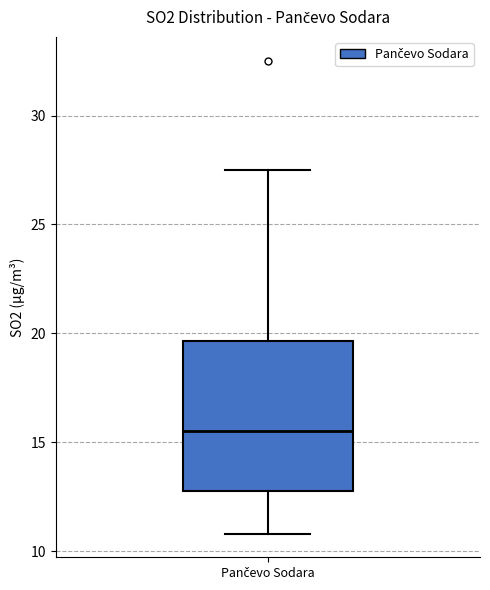

Read this box plot against the y-axis: the position of the median line, the range covered by the box, and the ends of both whiskers. The values are not printed on the chart, so give them approximately, as read against the axis.

median 15.5, box 12.5 to 19.5, whiskers 11.0 to 27.5